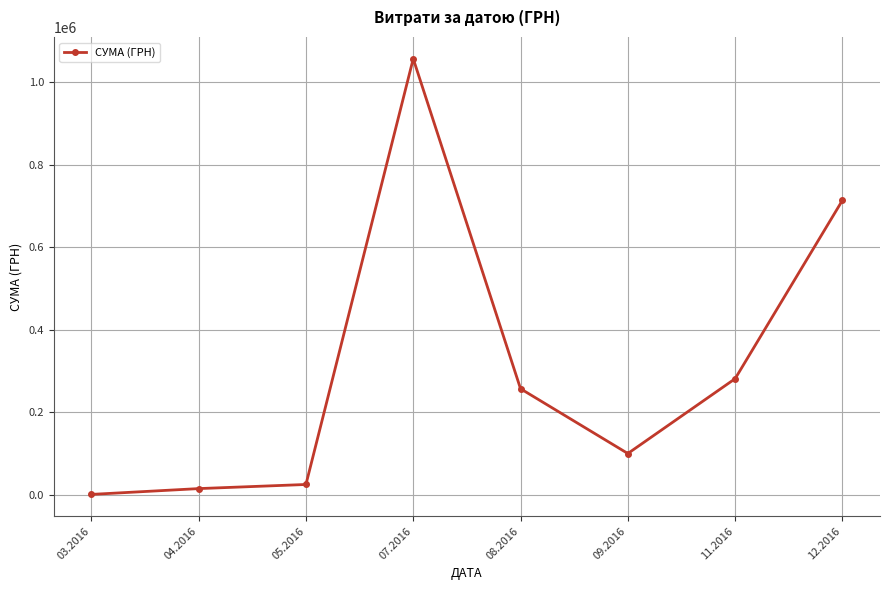

What is the label of the 1st point from the left?

03.2016